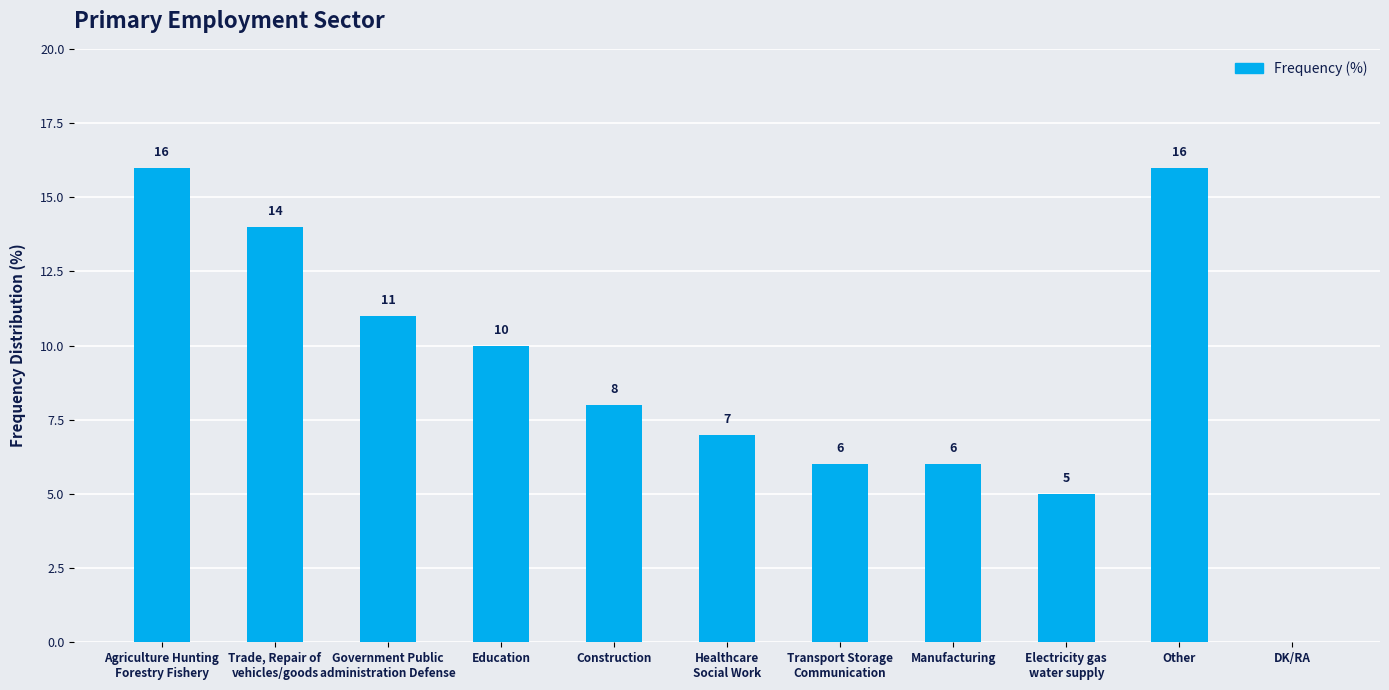

Reading left to right, extract all data points from this chart.

16	14	11	10	8	7	6	6	5	16	0